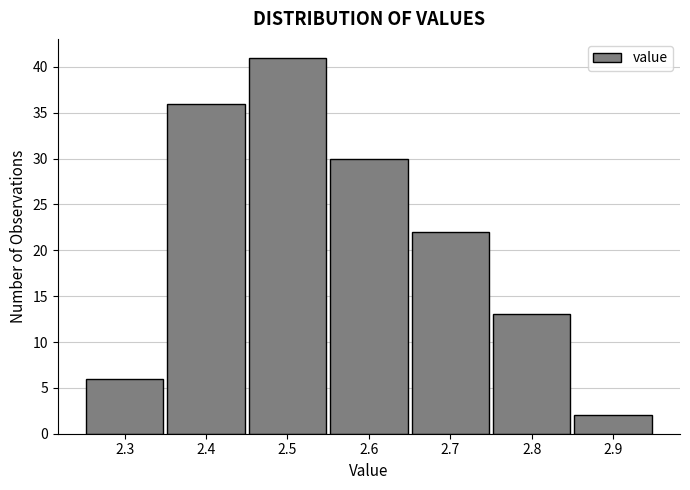

Reading left to right, transcribe this chart: for each bar, give the range it covers on the x-axis and its height. The values are not printed on the chart, so give them approximately, as read against the axis.

2.25 to 2.35: 6
2.35 to 2.45: 36
2.45 to 2.55: 41
2.55 to 2.65: 30
2.65 to 2.75: 22
2.75 to 2.85: 13
2.85 to 2.95: 2